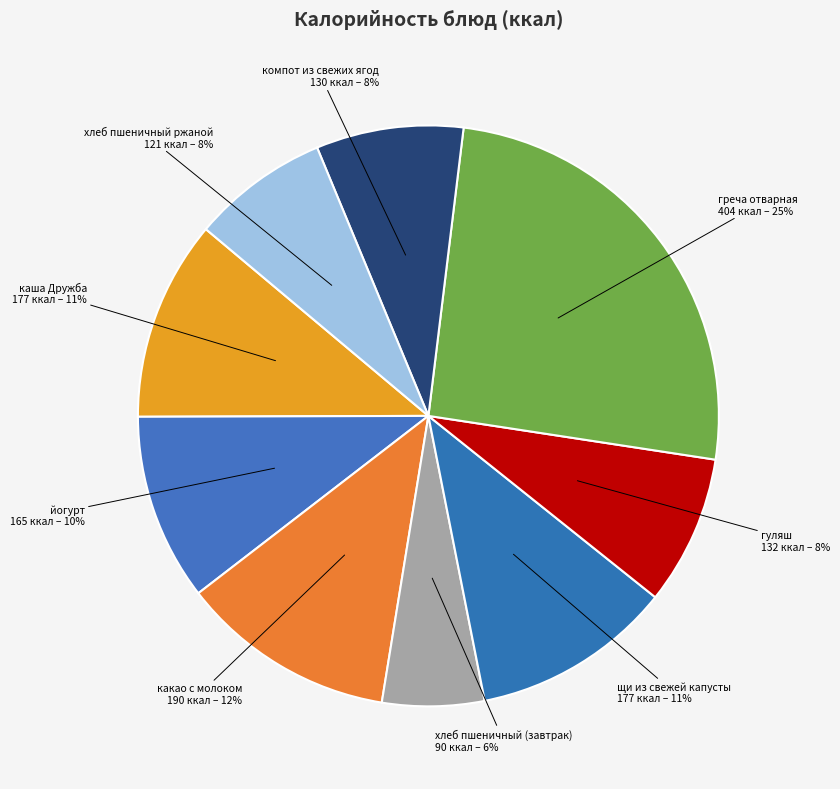

Combined, do какао с молоком and греча отварная account for over 50%?

No